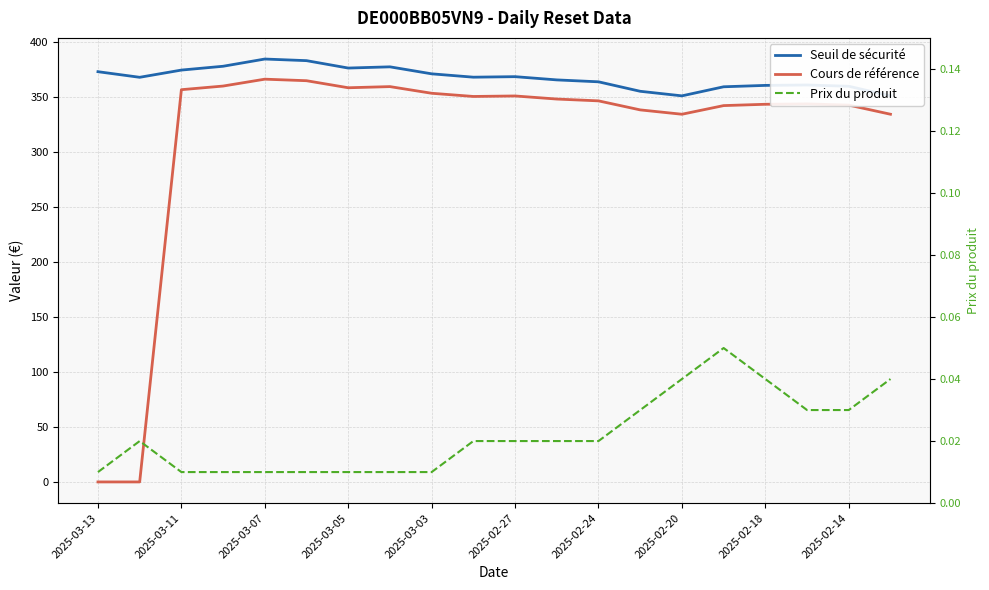

How many data points in Seuil de sécurité are above 367?

11